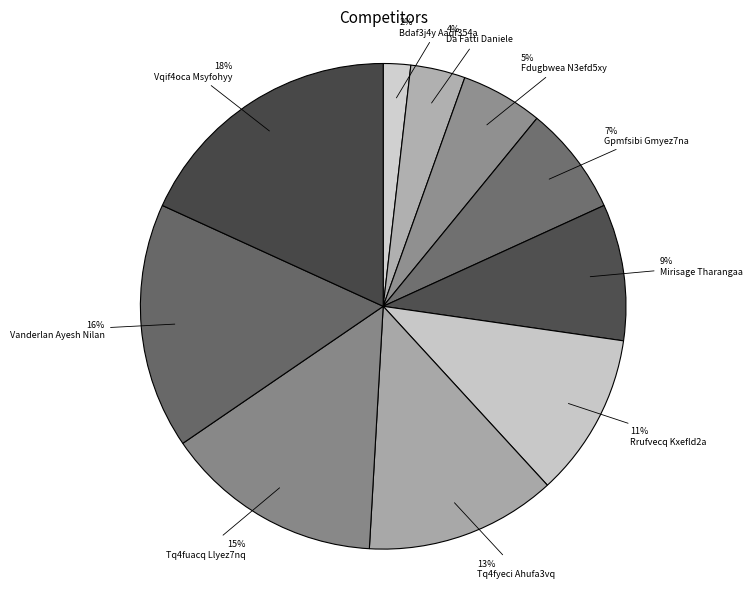

How many segments does this pie chart have?

10